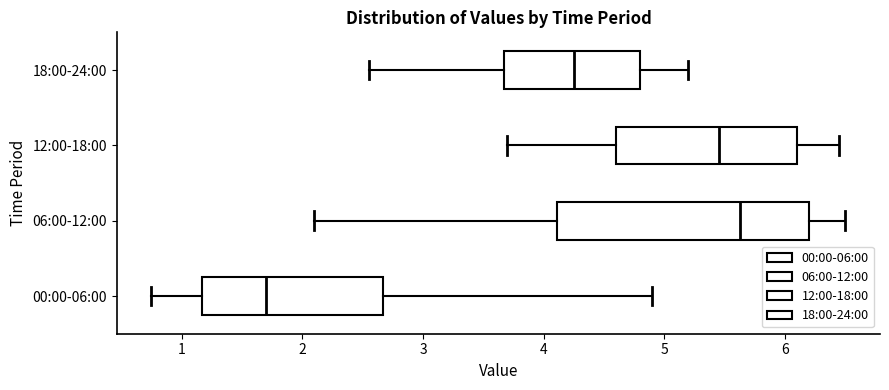

Reading bottom to top, transcribe this box plot: for each box, give where its median line is, the range the box spans, and where its two whiskers end, as read against the x-axis. The values are not printed on the chart, so give them approximately, as read against the axis.

00:00-06:00: median 1.7, box 1.2 to 2.7, whiskers 0.8 to 4.9
06:00-12:00: median 5.6, box 4.1 to 6.2, whiskers 2.1 to 6.5
12:00-18:00: median 5.5, box 4.6 to 6.1, whiskers 3.7 to 6.5
18:00-24:00: median 4.3, box 3.7 to 4.8, whiskers 2.6 to 5.2